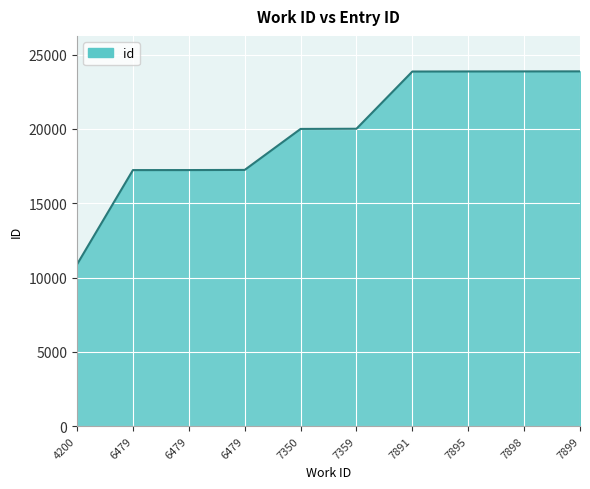

At which label does the data first exceed 20015?

7891